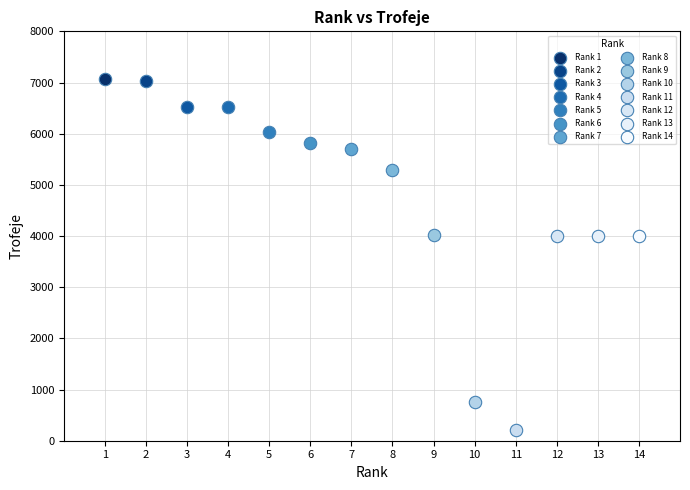

Which series contains the lowest Y value?

Rank 11